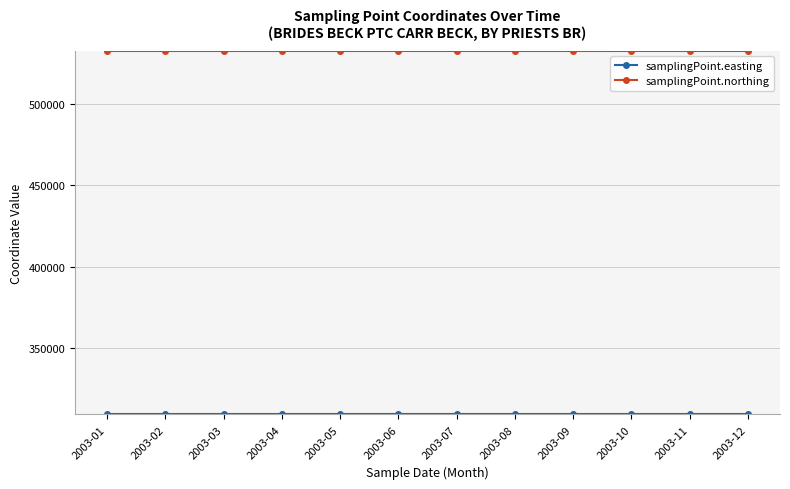

What is the smallest value displayed?

309346